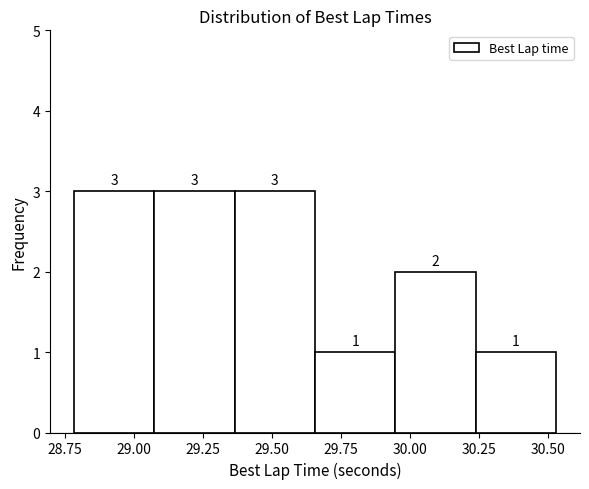

Reading left to right, transcribe this chart: for each bar, give the range it covers on the x-axis and its height. The bar edges are not printed on the chart, so give them approximately, as read against the axis.

28.80 to 29.05: 3
29.05 to 29.35: 3
29.35 to 29.65: 3
29.65 to 29.95: 1
29.95 to 30.25: 2
30.25 to 30.55: 1